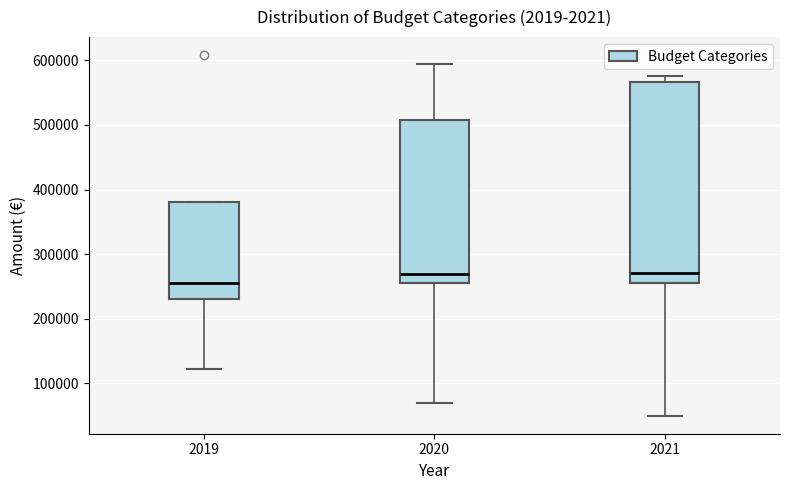

Reading left to right, read every box against the y-axis: the position of its median line, the range the box covers, and the ends of its whiskers. The values are not printed on the chart, so give them approximately, as read against the axis.

2019: median 260000, box 230000 to 380000, whiskers 120000 to 380000
2020: median 270000, box 260000 to 510000, whiskers 70000 to 590000
2021: median 270000, box 260000 to 570000, whiskers 50000 to 580000